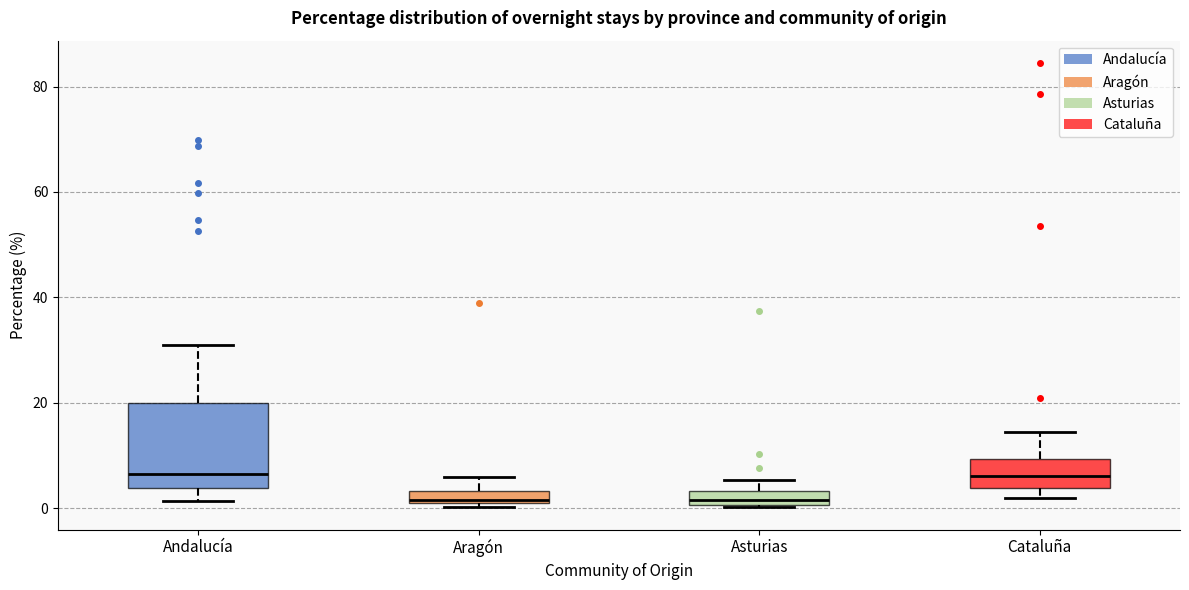

Where does the lower whisker of the box for Andalucía end on the y-axis? The values are not printed on the chart, so give them approximately, as read against the axis.

2